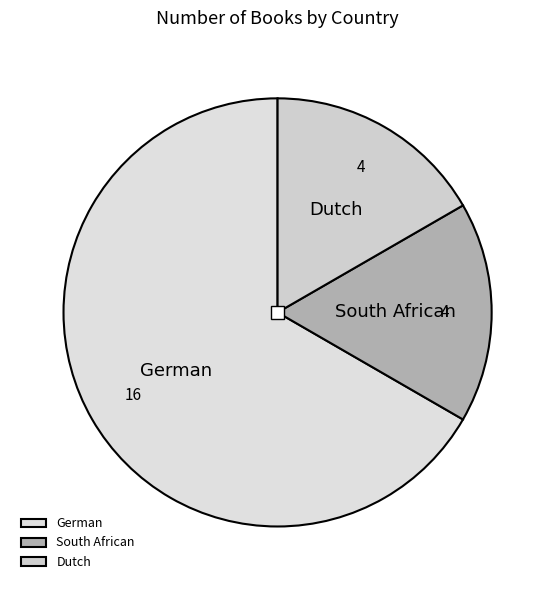

To the nearest percent, what is the average slice percentage?

33%